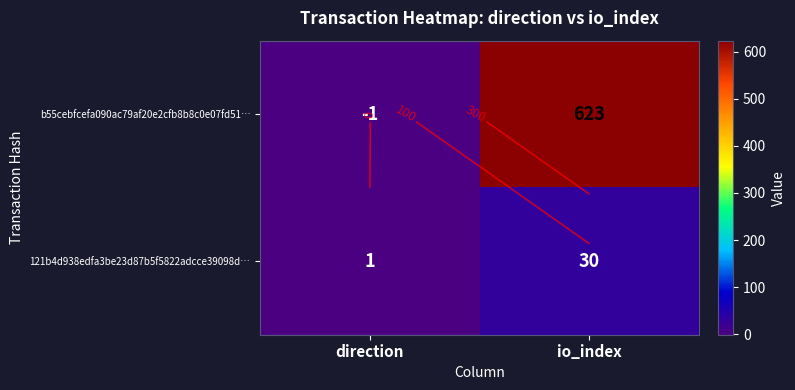

The b55cebfcefa090ac79af20e2cfb8b8c0e07fd51… series shows -1 at direction. True or false?

True